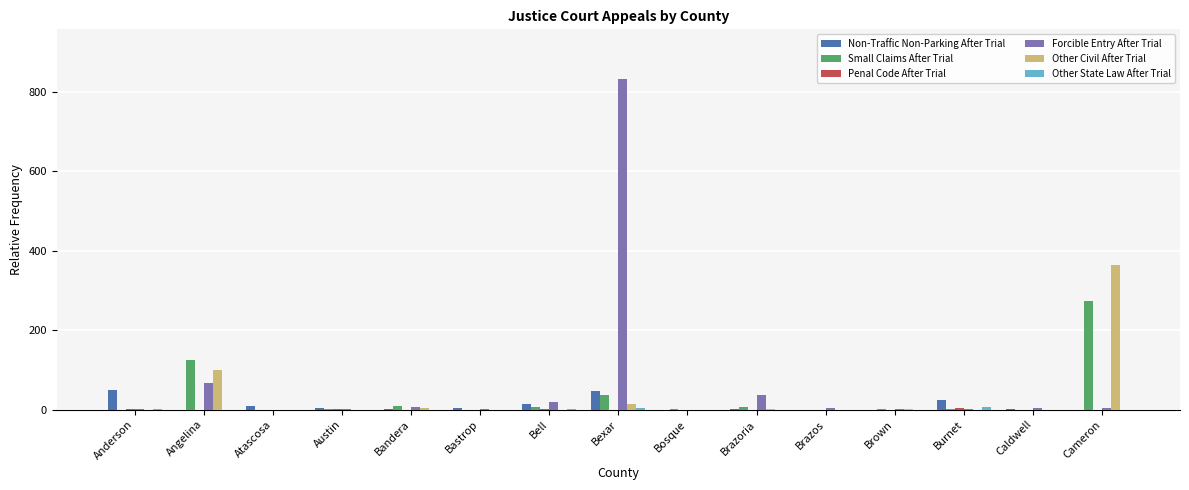

The value of Non-Traffic Non-Parking After Trial at Cameron is 0. True or false?

True